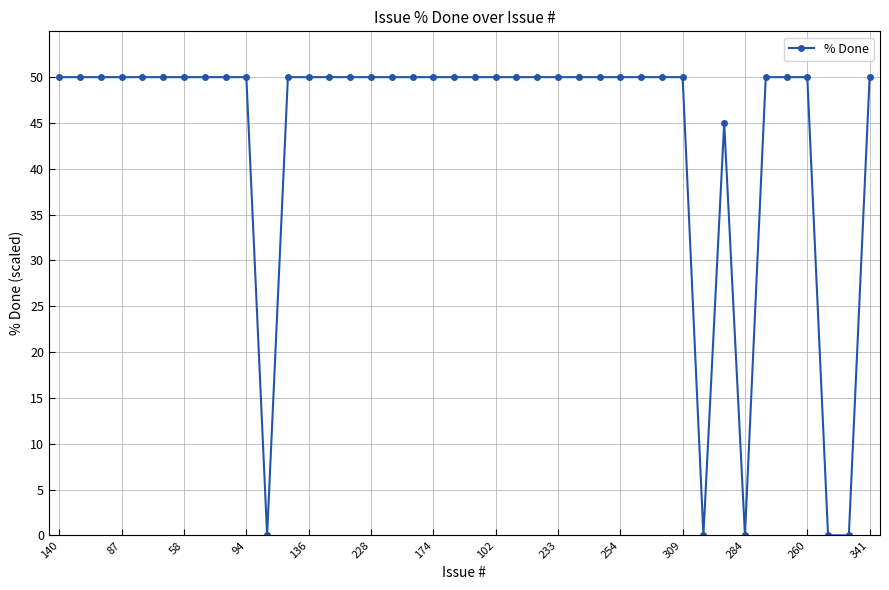

How many series are shown in this chart?

1